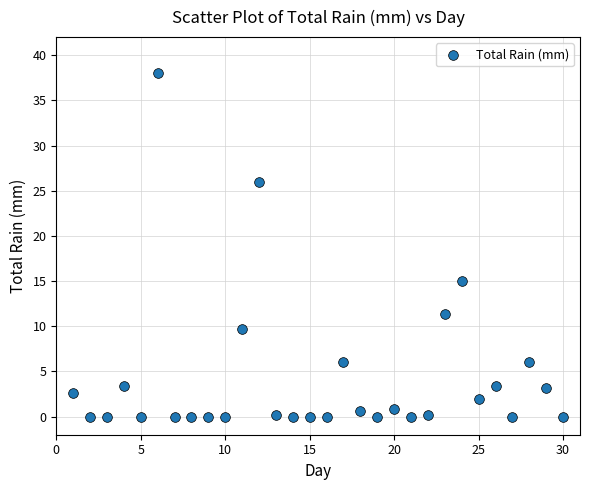

What is the range of Y values (max minus min)?

38.0